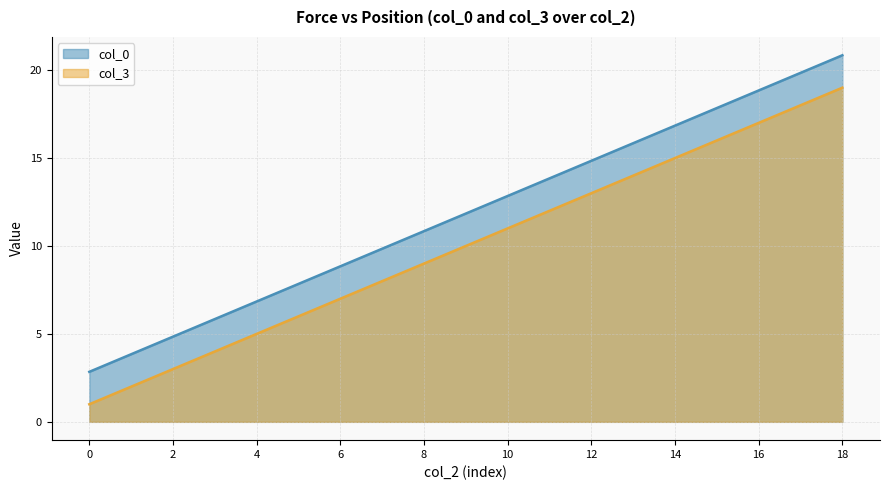

Which series has the largest range (max minus min)?

col_3